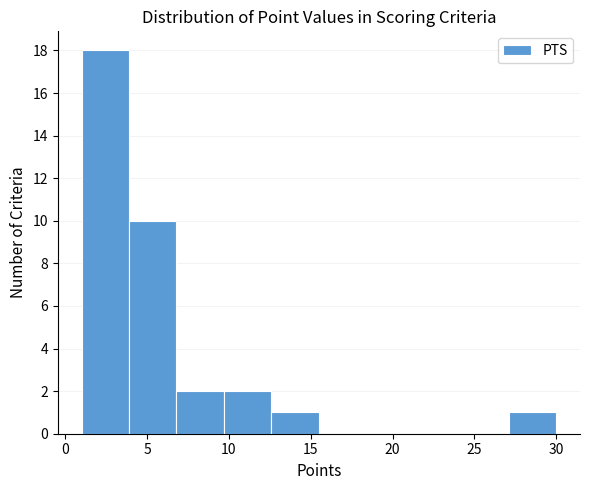

Which range on the x-axis has the tallest bar?

1.0 to 3.9